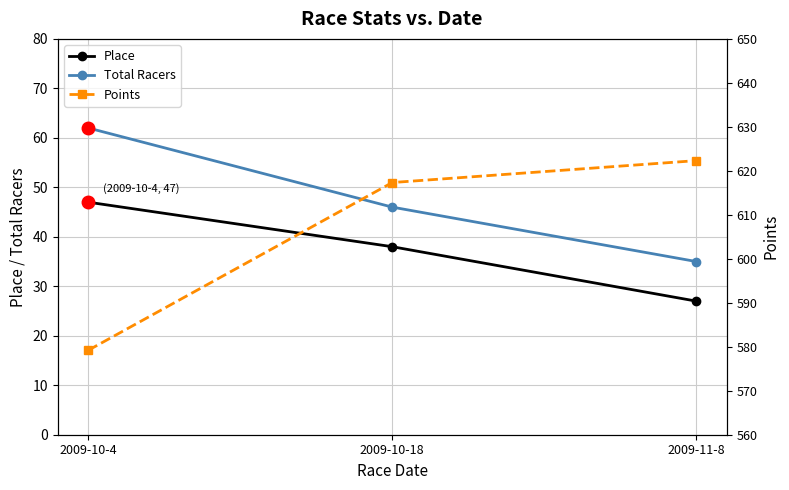

Rank the categories by Total Racers value from highest to lowest.

2009-10-4, 2009-10-18, 2009-11-8